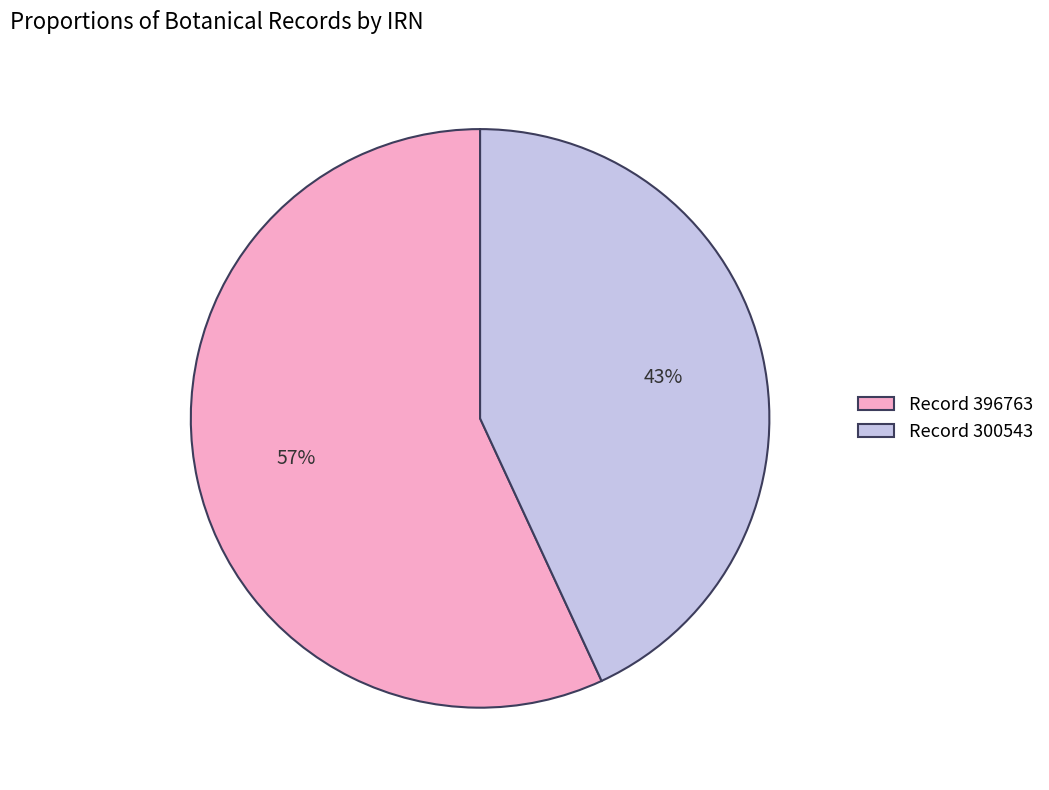

How many segments does this pie chart have?

2